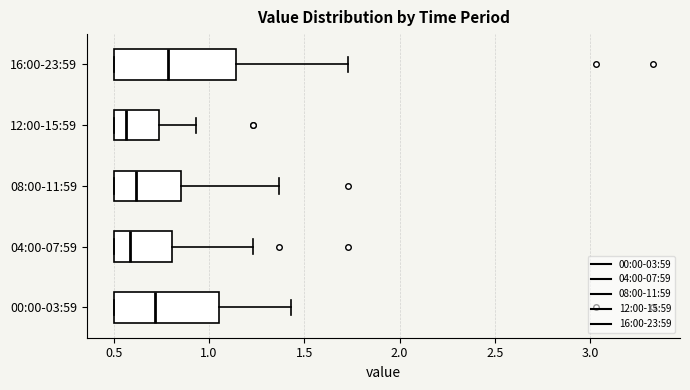

Where does the right whisker of the box for 04:00-07:59 end on the x-axis? The values are not printed on the chart, so give them approximately, as read against the axis.

1.25